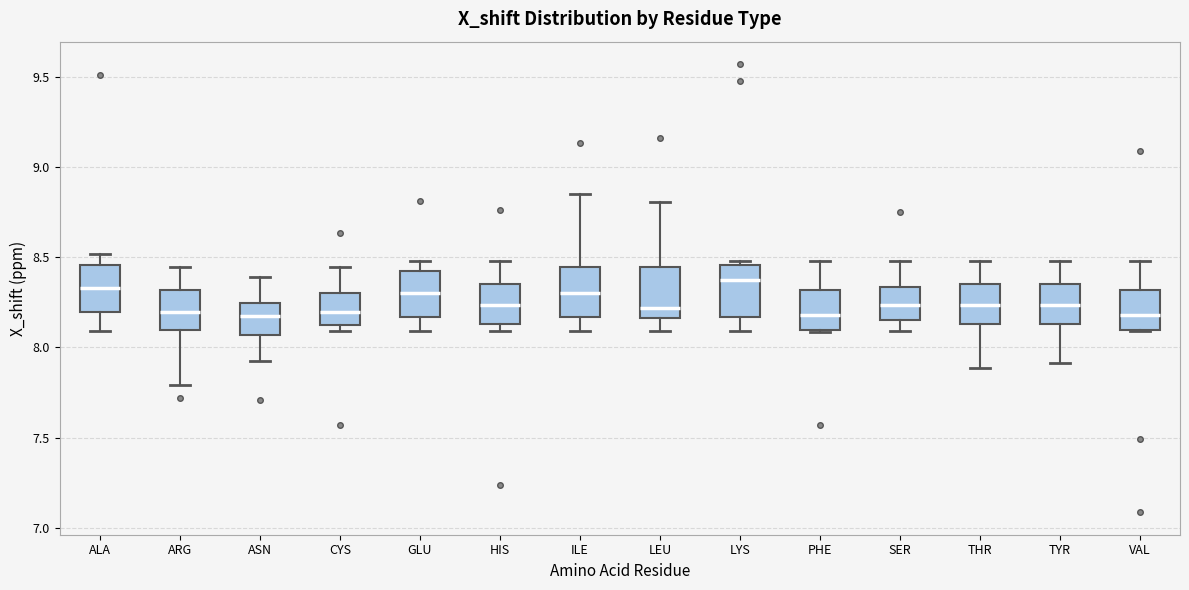

Where is the lower edge of the box for PHE on the y-axis? The values are not printed on the chart, so give them approximately, as read against the axis.

8.10